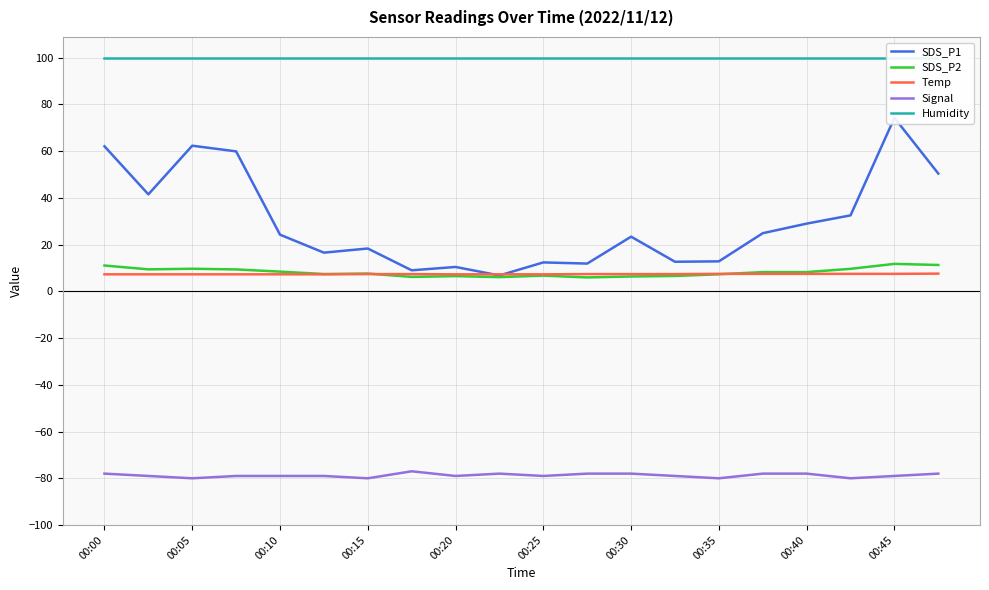

What is the highest value of the Signal series?

-77.0